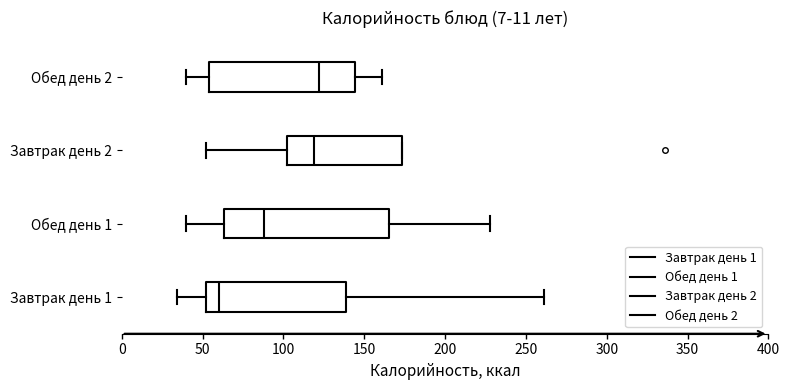

Reading bottom to top, transcribe this box plot: for each box, give where its median line is, the range the box spans, and where its two whiskers end, as read against the x-axis. The values are not printed on the chart, so give them approximately, as read against the axis.

Завтрак день 1: median 60, box 50 to 140, whiskers 35 to 260
Обед день 1: median 90, box 65 to 165, whiskers 40 to 230
Завтрак день 2: median 120, box 100 to 175, whiskers 50 to 175
Обед день 2: median 120, box 55 to 145, whiskers 40 to 160